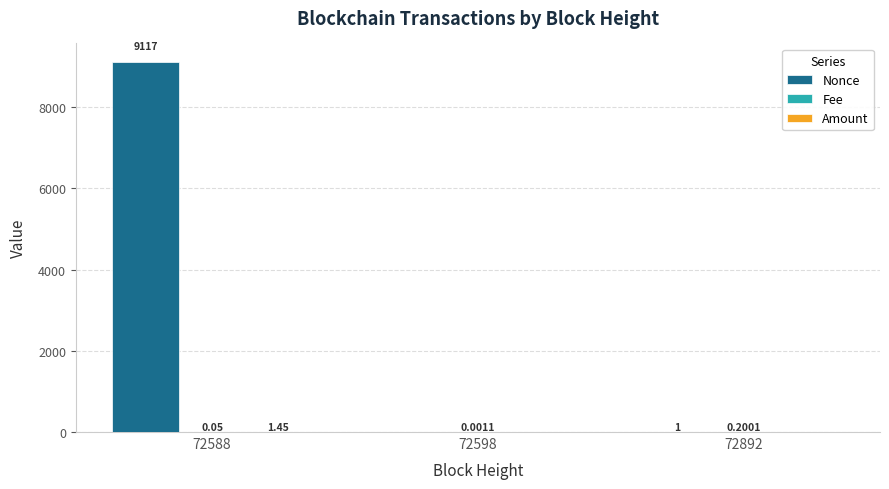

Which series has the largest total across all categories?

Nonce